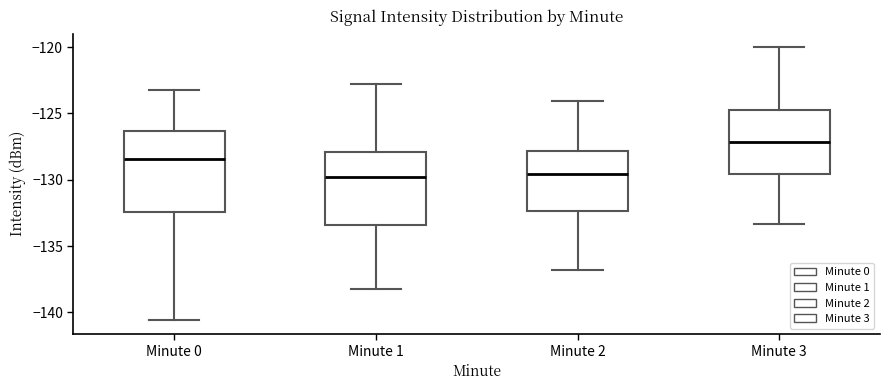

Comparing the boxes themselves (not the whiskers), which one is the tallest?

Minute 0